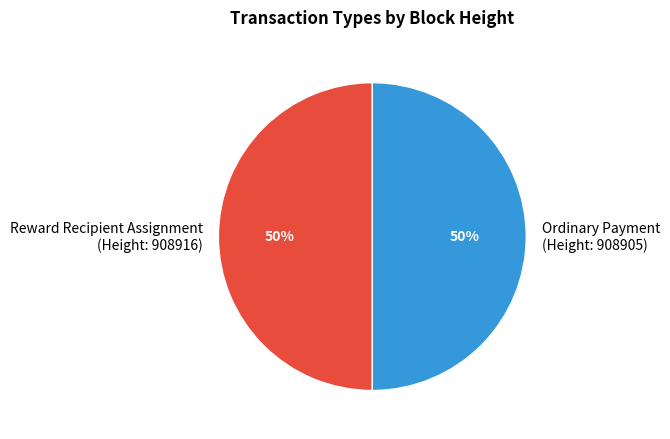

Is it true that Reward Recipient Assignment (Height: 908916) is 50% of the pie?

True